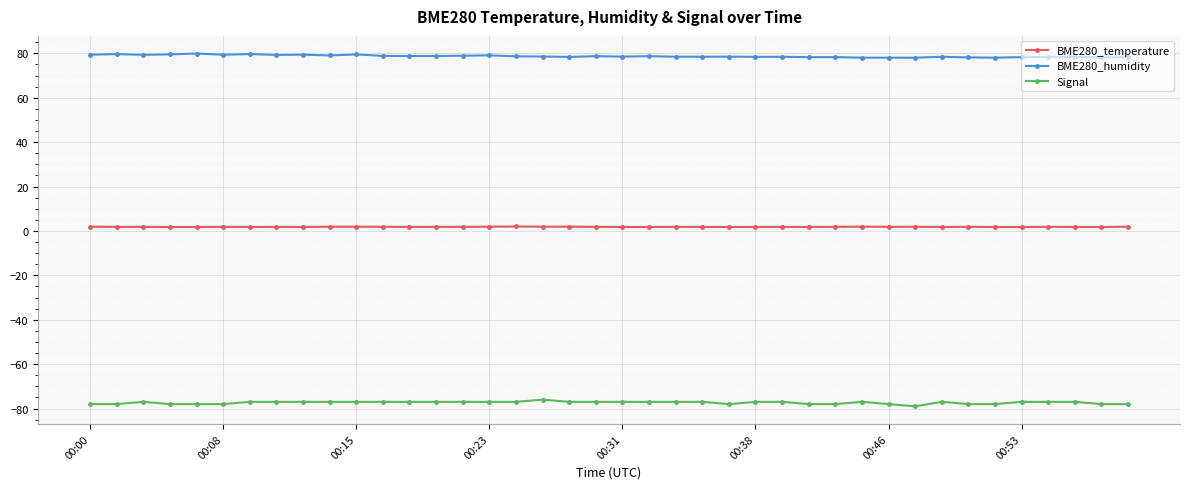

What is the maximum value shown in the chart?

79.9